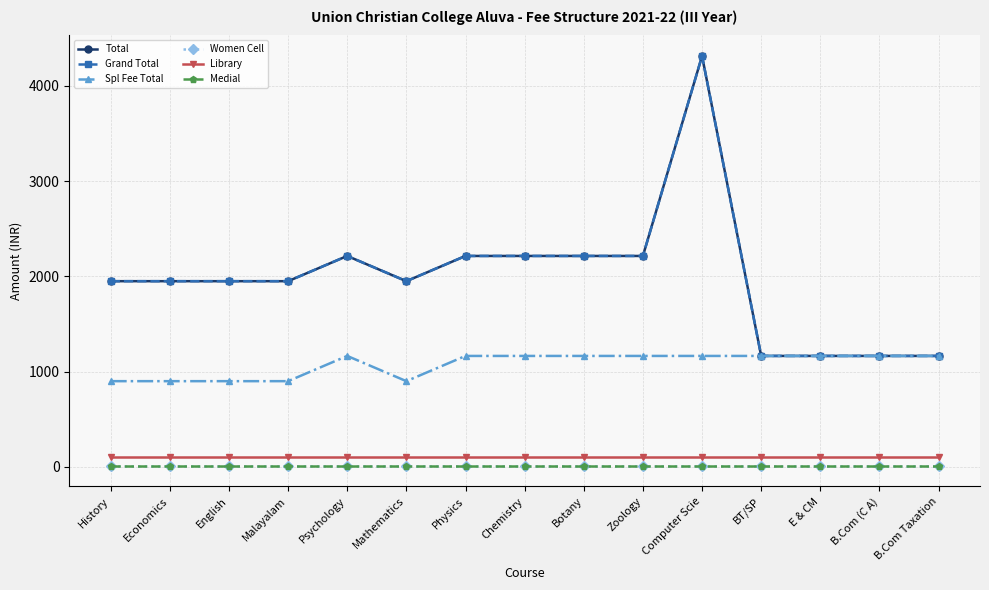

Where is Medial nearest to the value 10?

History